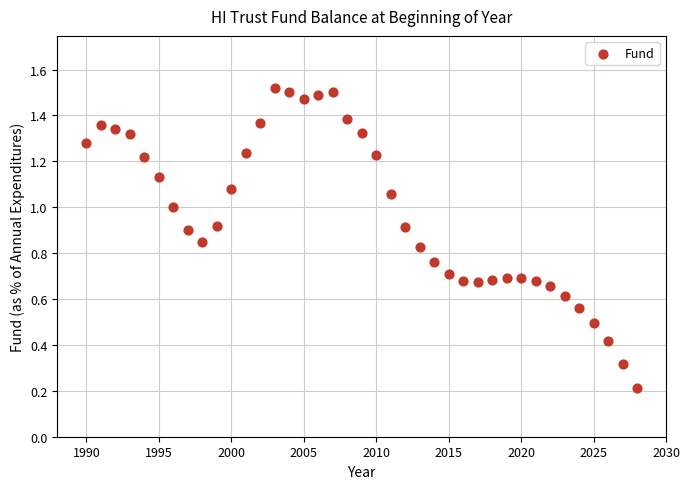

What is the range of X values (max minus min)?

38.0